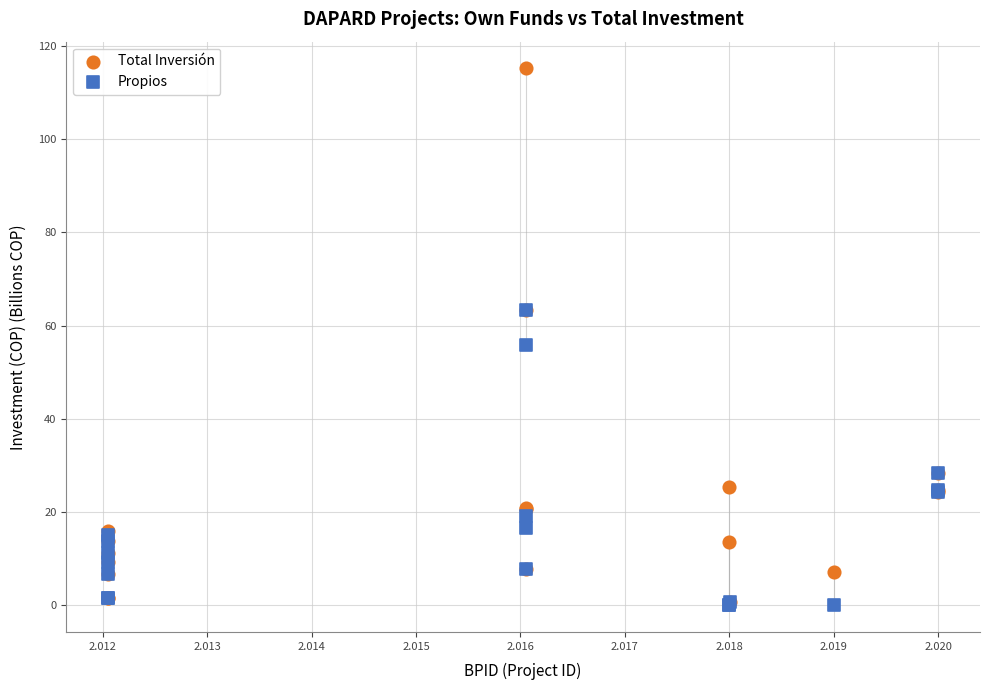

Which series reaches the maximum Y coordinate?

Total Inversión